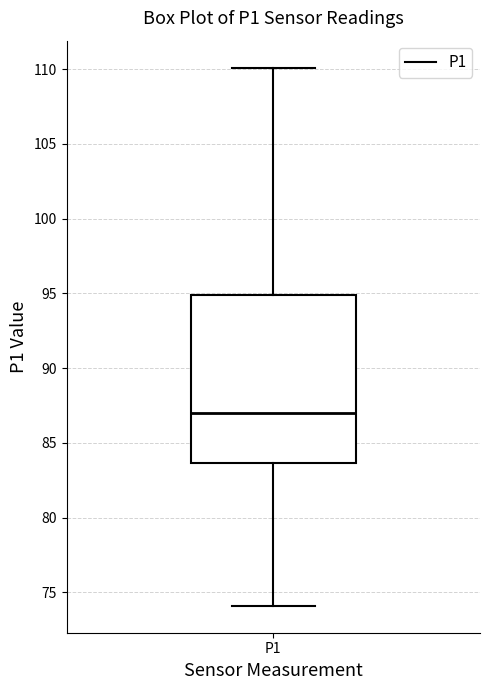

Transcribe this box plot: give where the median line is, the range the box spans, and where the two whiskers end, as read against the y-axis. The values are not printed on the chart, so give them approximately, as read against the axis.

median 87.0, box 83.5 to 95.0, whiskers 74.0 to 110.0